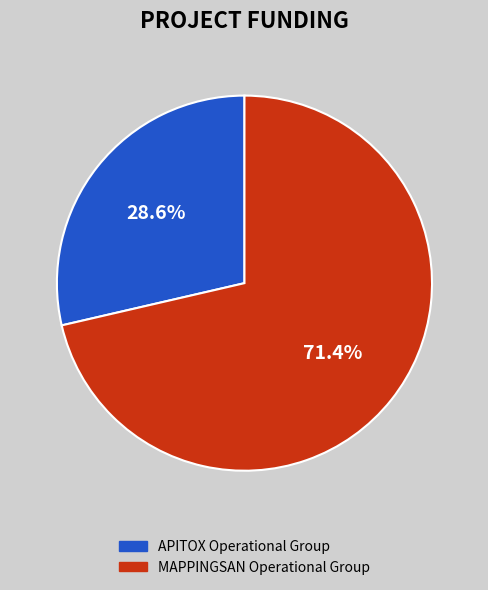

To the nearest percent, what percentage of the pie is APITOX Operational Group?

29%